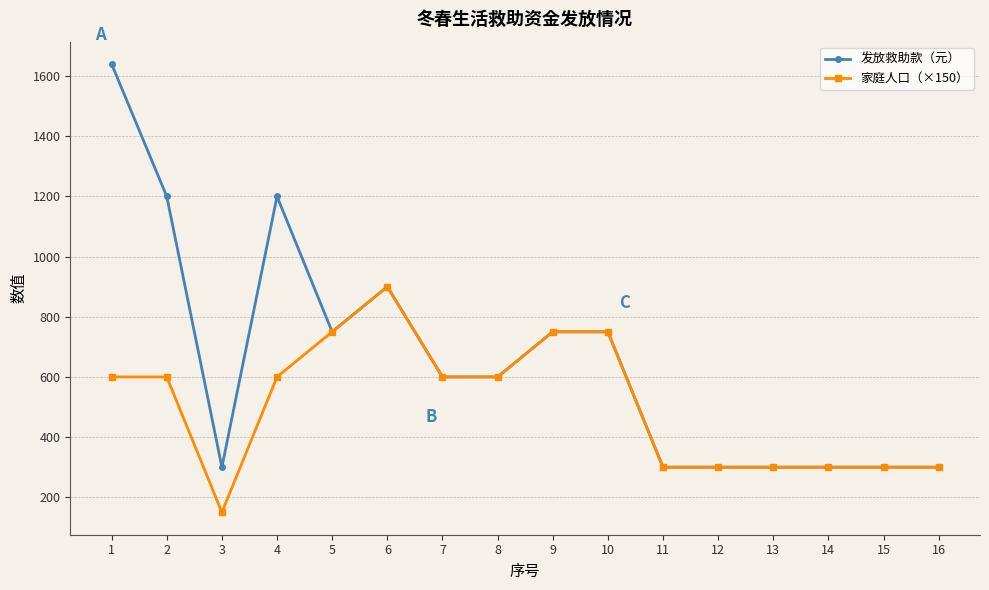

What is the average value of the 发放救助款（元） series?

656